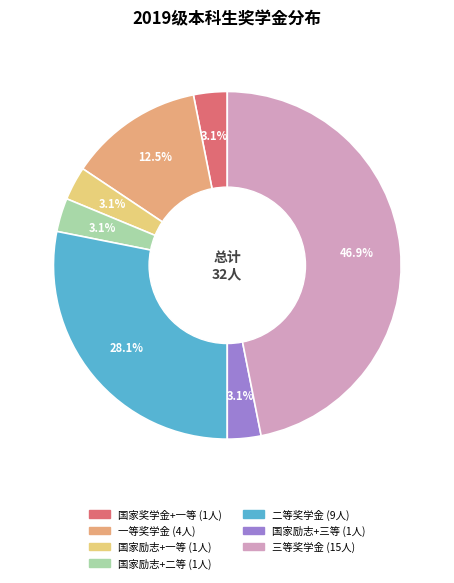

Is there a majority slice in this chart?

No